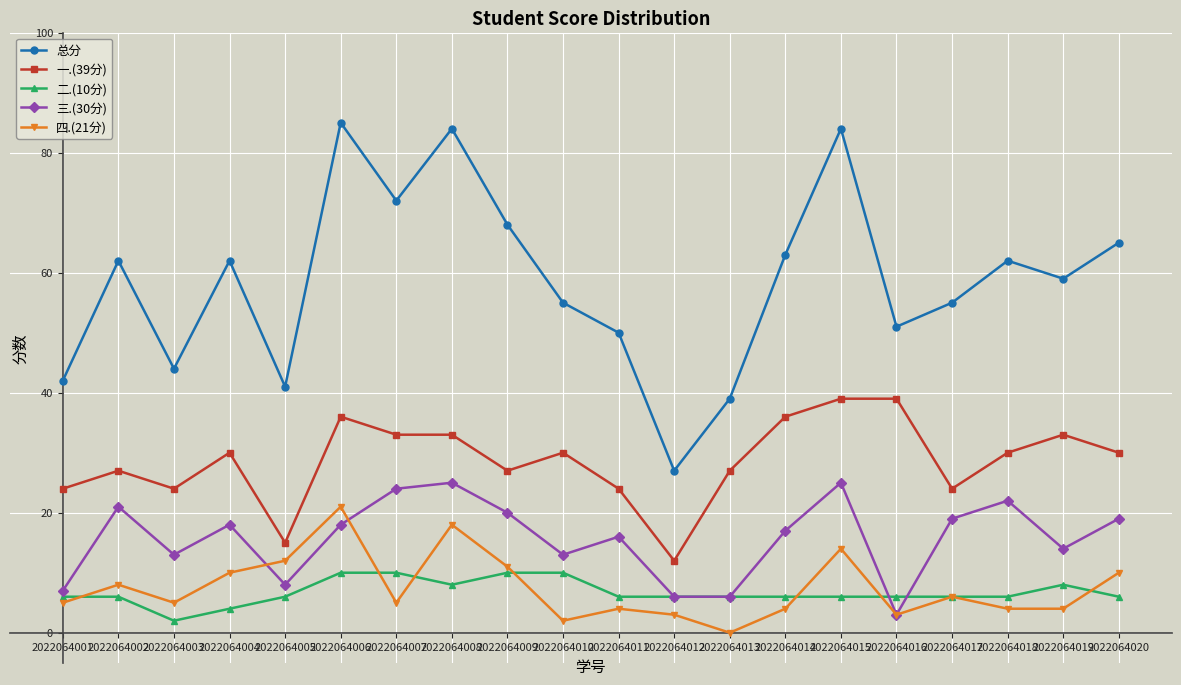

What is the total value across all series at 2022064017?

110